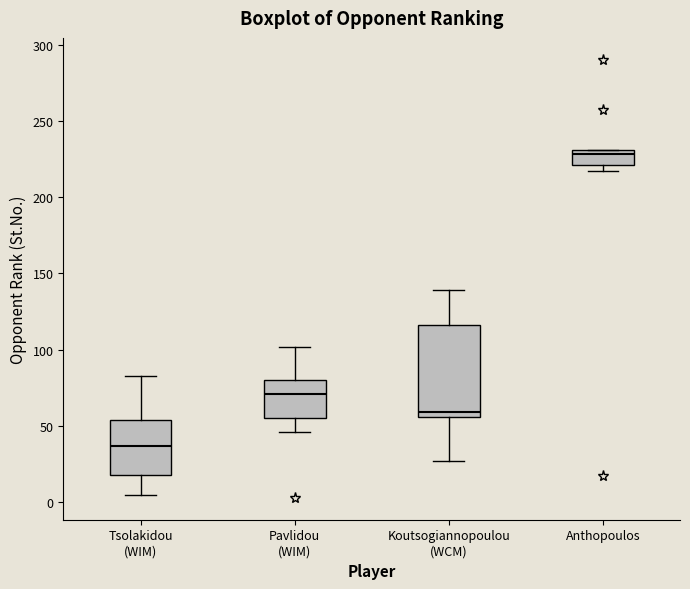

Which box's median line is the highest?

Anthopoulos